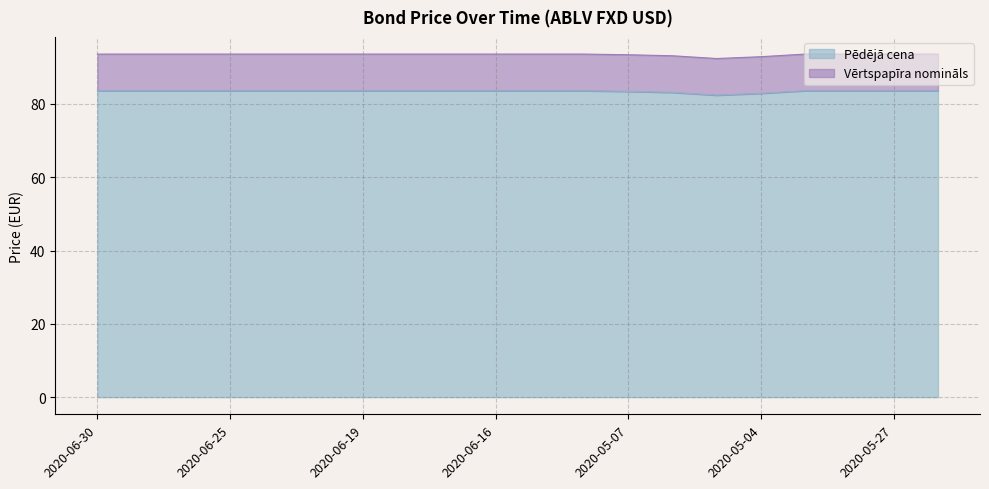

Read the value at 2020-05-05.

82.4